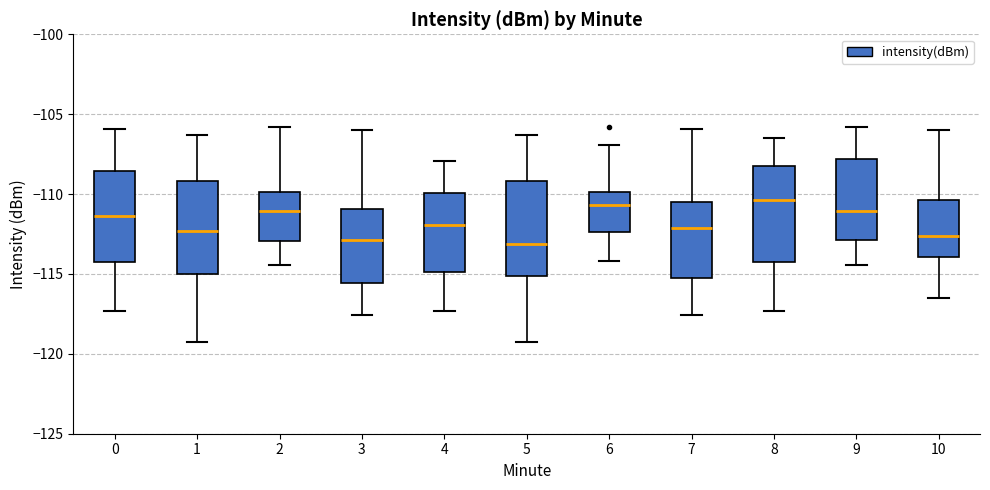

Reading left to right, read every box against the y-axis: the position of its median line, the range the box covers, and the ends of its whiskers. The values are not printed on the chart, so give them approximately, as read against the axis.

0: median -111.5, box -114.5 to -108.5, whiskers -117.5 to -106.0
1: median -112.5, box -115.0 to -109.0, whiskers -119.0 to -106.5
2: median -111.0, box -113.0 to -110.0, whiskers -114.5 to -106.0
3: median -113.0, box -115.5 to -111.0, whiskers -117.5 to -106.0
4: median -112.0, box -115.0 to -110.0, whiskers -117.5 to -108.0
5: median -113.0, box -115.0 to -109.0, whiskers -119.0 to -106.5
6: median -110.5, box -112.5 to -110.0, whiskers -114.0 to -107.0
7: median -112.0, box -115.5 to -110.5, whiskers -117.5 to -106.0
8: median -110.5, box -114.5 to -108.5, whiskers -117.5 to -106.5
9: median -111.0, box -113.0 to -108.0, whiskers -114.5 to -106.0
10: median -112.5, box -114.0 to -110.5, whiskers -116.5 to -106.0